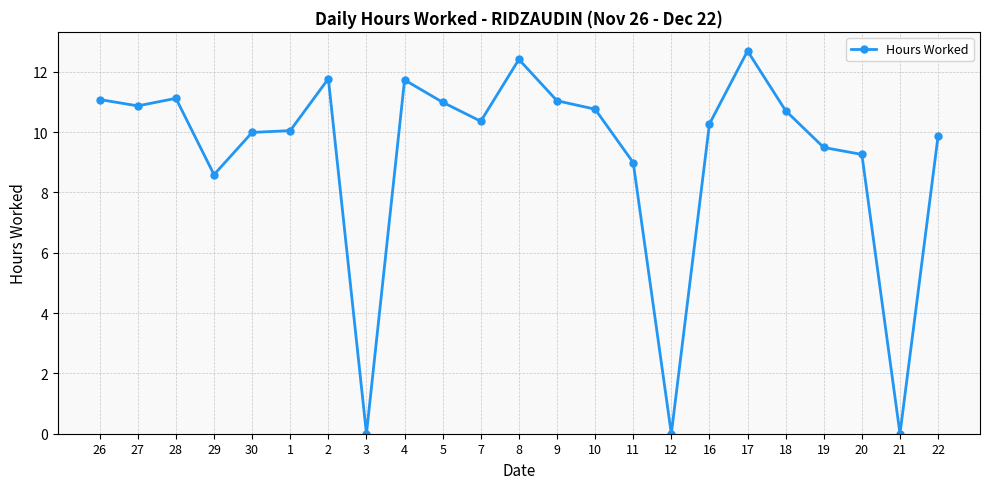

True or false: the data has more than 0 interior local peaks.

True